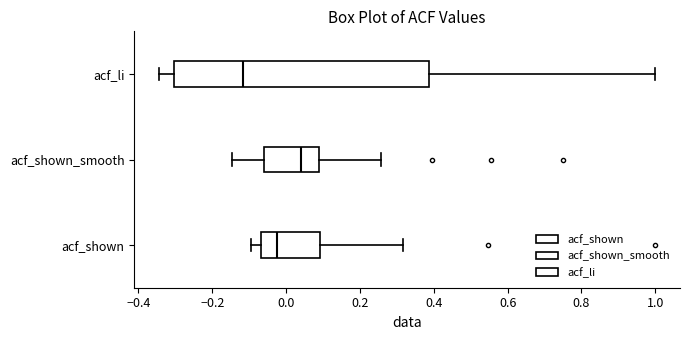

Which box has the furthest to the right median line?

acf_shown_smooth